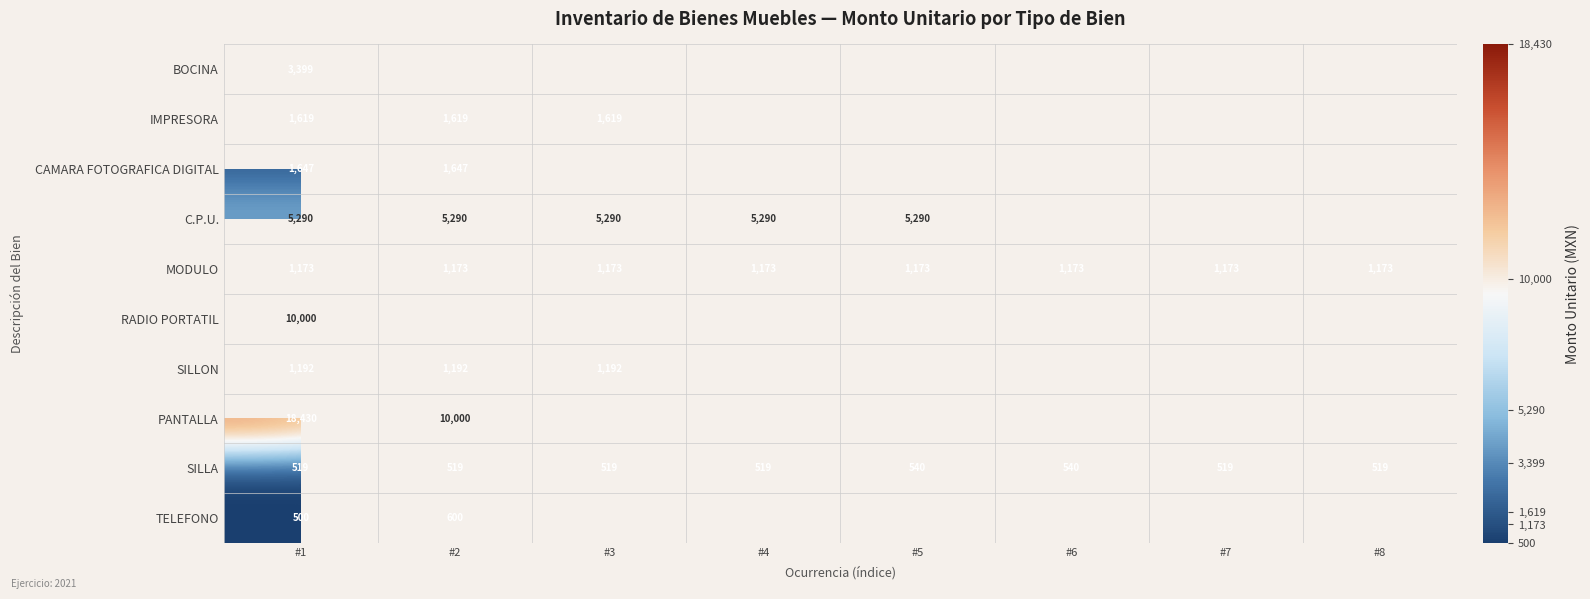

Which category has the lowest value across all series?

#1